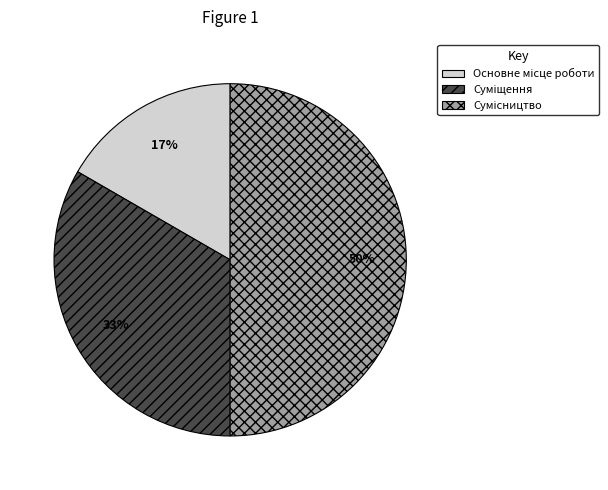

To the nearest percent, what is the average slice percentage?

33%